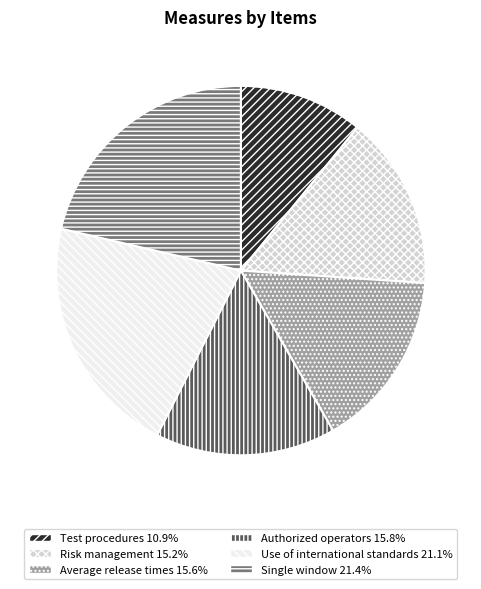

Is there a majority slice in this chart?

No